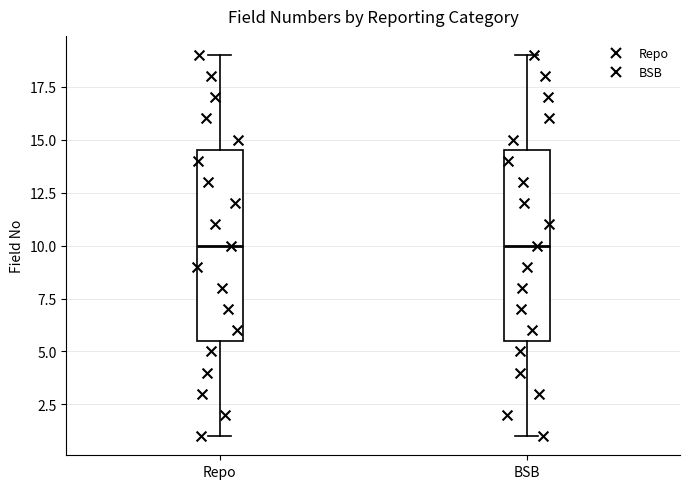

Reading left to right, read every box against the y-axis: the position of its median line, the range the box covers, and the ends of its whiskers. The values are not printed on the chart, so give them approximately, as read against the axis.

Repo: median 10.0, box 5.5 to 14.5, whiskers 1.0 to 19.0
BSB: median 10.0, box 5.5 to 14.5, whiskers 1.0 to 19.0